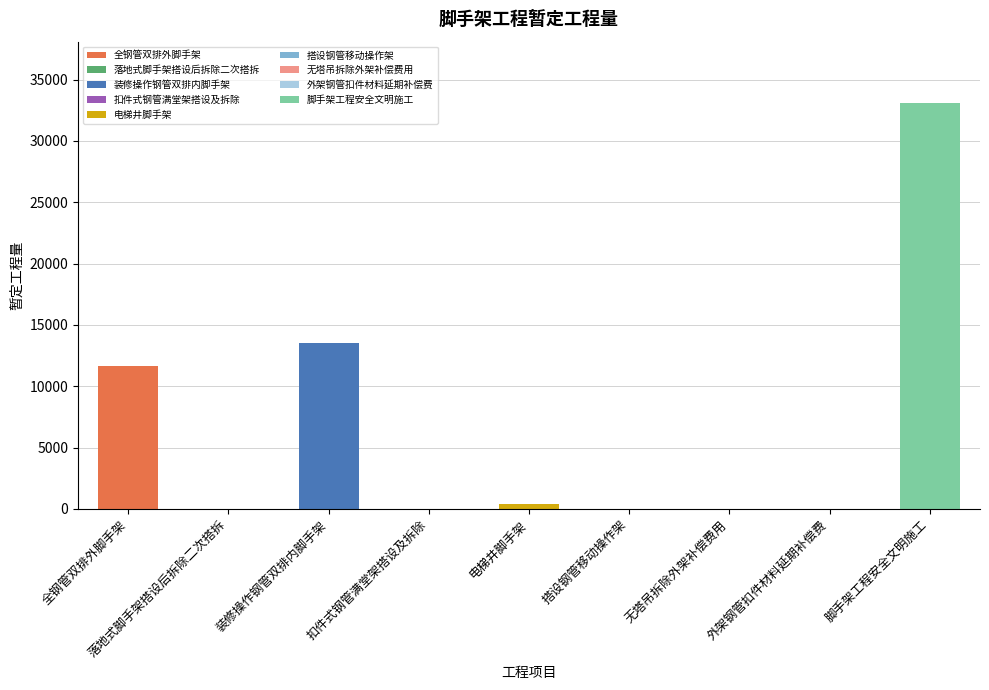

Is it true that the value at 搭设钢管移动操作架 is -18357.3?

False